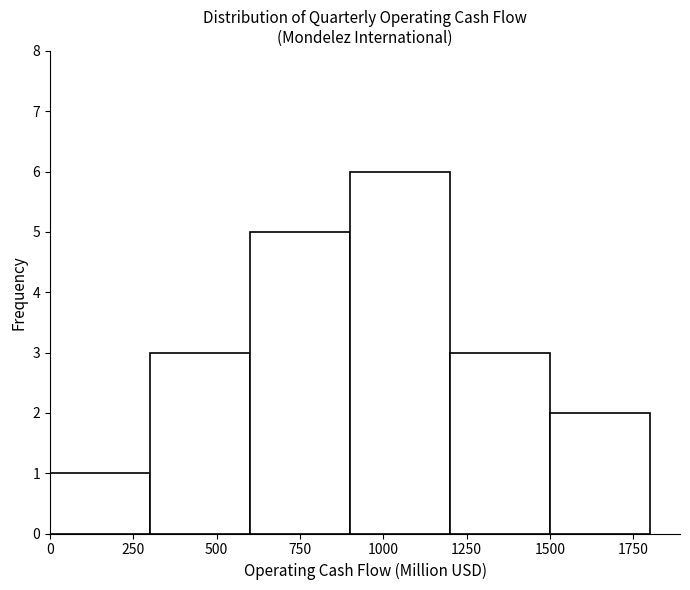

Reading left to right, list every bar in this chart as the range it spans on the x-axis followed by its height. The values are not printed on the chart, so give them approximately, as read against the axis.

0 to 300: 1
300 to 600: 3
600 to 900: 5
900 to 1200: 6
1200 to 1500: 3
1500 to 1800: 2